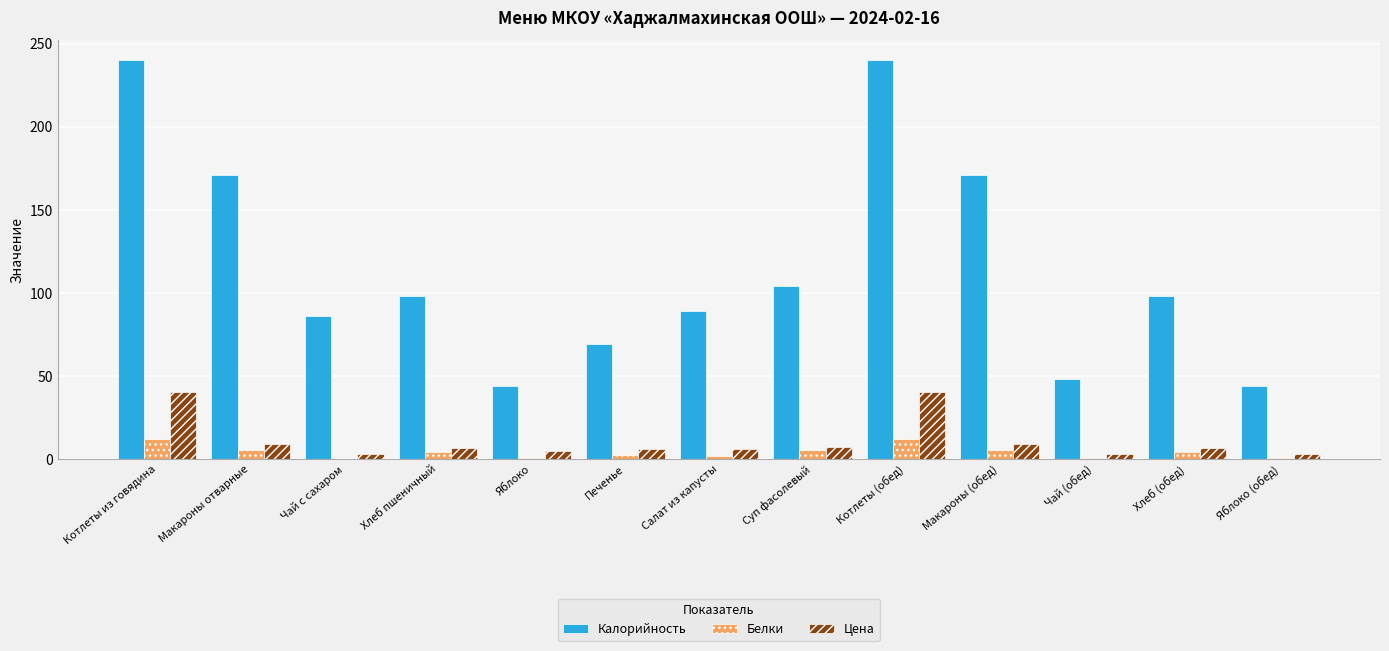

Which series changed the most between Печенье and Салат из капусты?

Калорийность